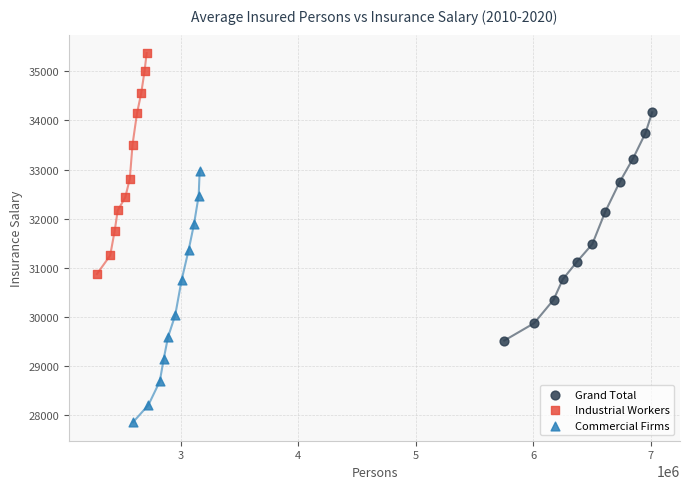

Which series reaches the maximum Y coordinate?

Industrial Workers